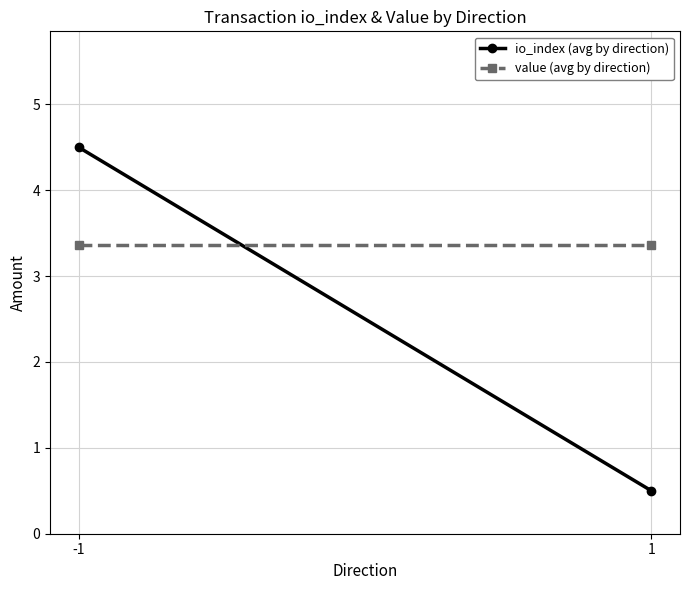

What are all the series names shown in the legend?

io_index (avg by direction), value (avg by direction)